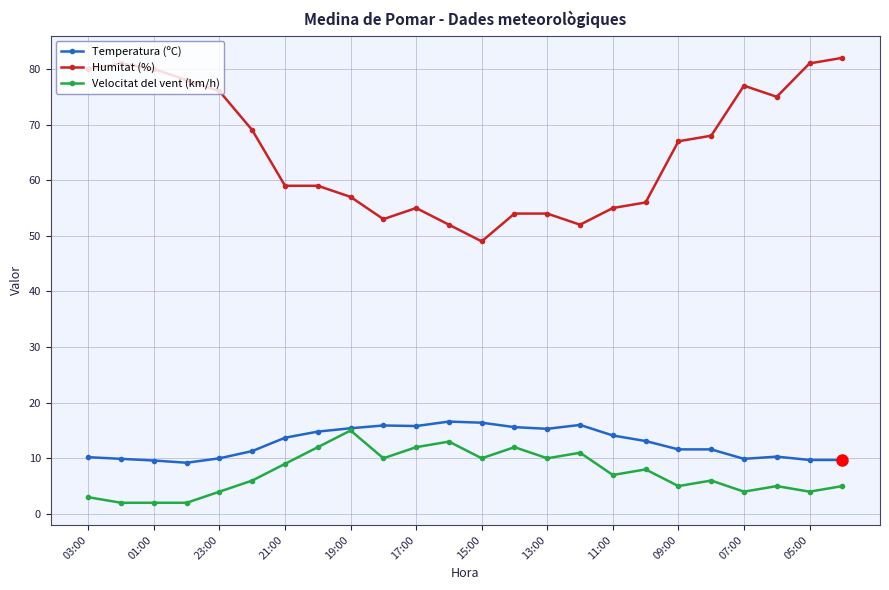

True or false: Humitat (%) and Velocitat del vent (km/h) cross at least once.

False